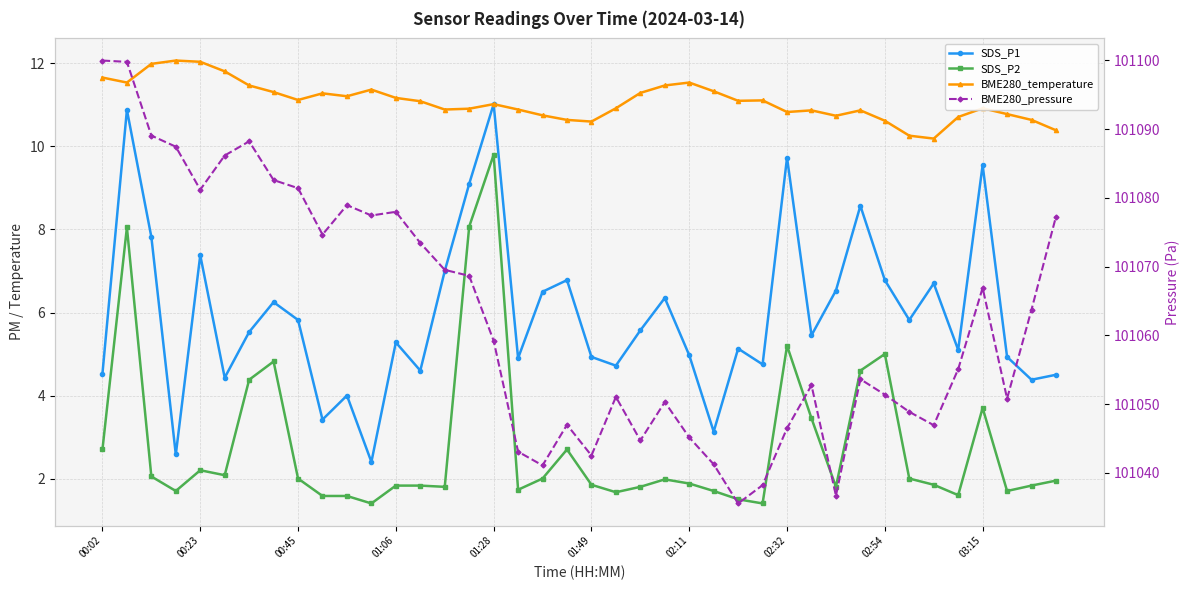

Rank the series by their maximum value, from lowest to highest.

SDS_P2, SDS_P1, BME280_temperature, BME280_pressure